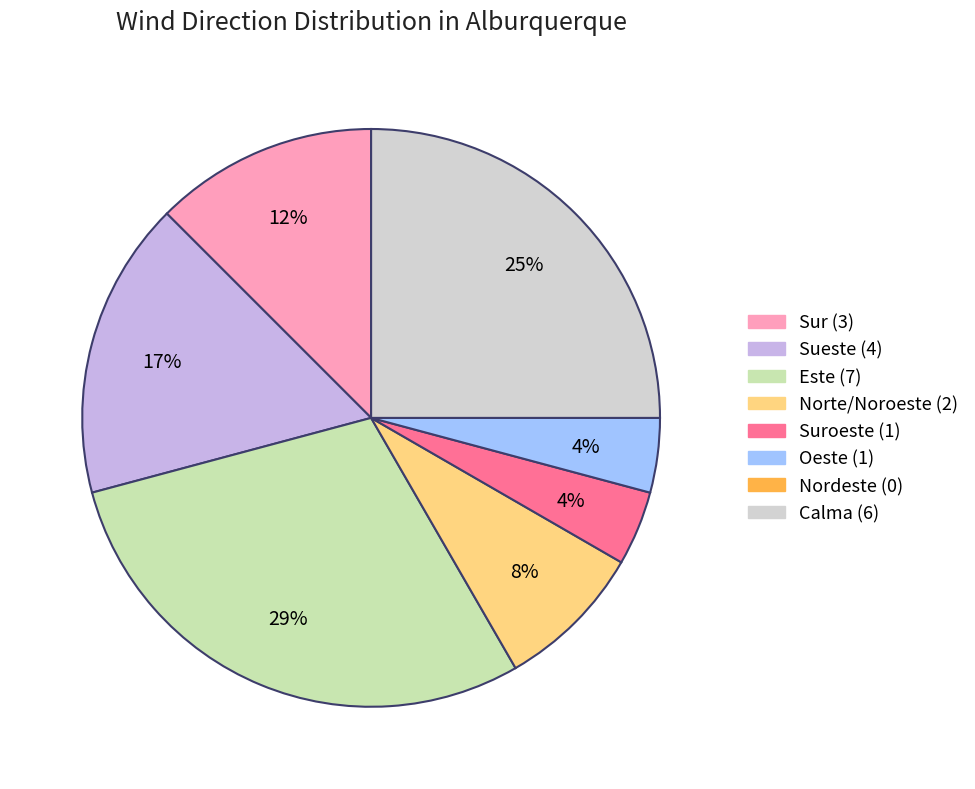

Count the number of slices in the pie.

8